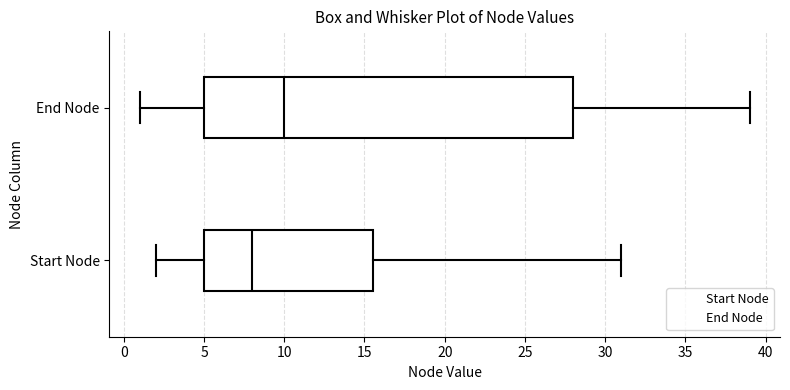

Which box has the furthest to the right median line?

End Node